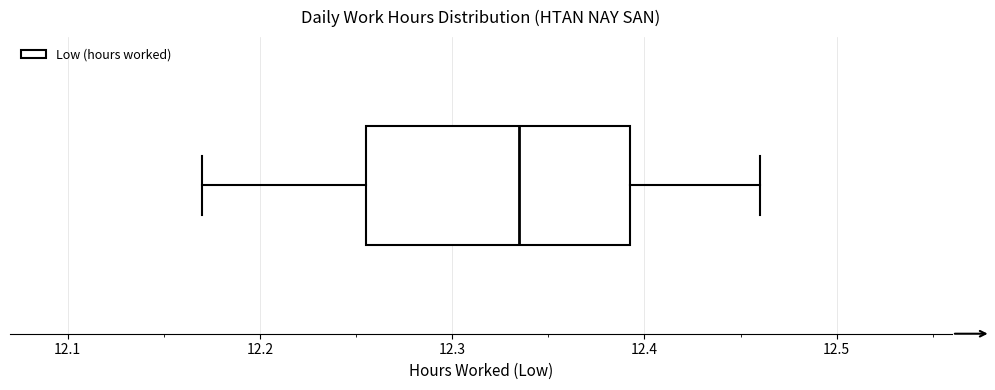

Where does the left whisker of the box end on the x-axis? The values are not printed on the chart, so give them approximately, as read against the axis.

12.17